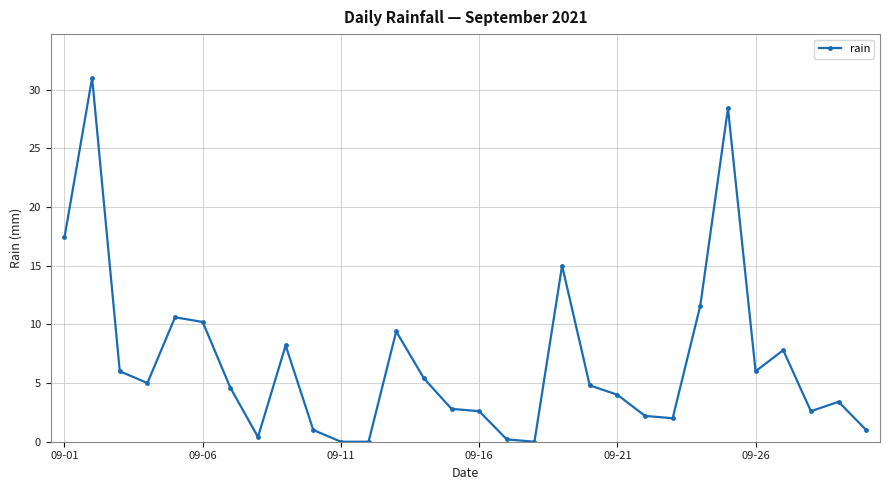

What is the maximum value shown in the chart?

31.0